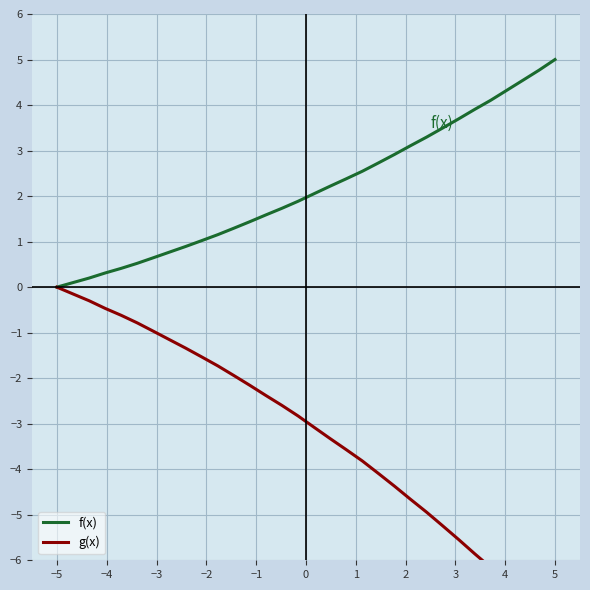

What is the highest value of the f(x) series?

5.0